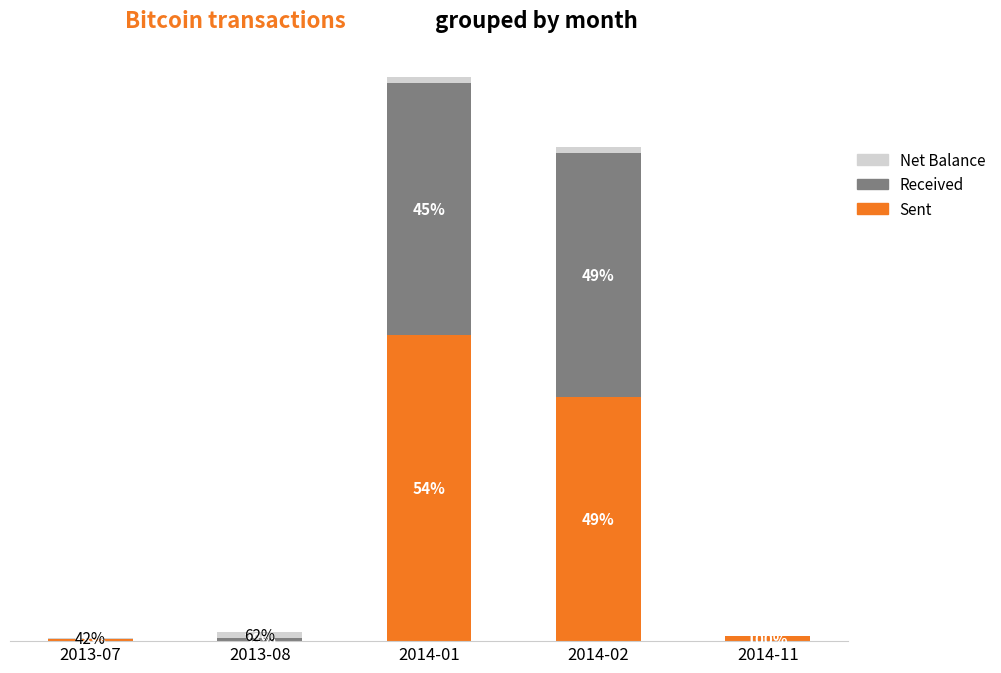

Are the bars grouped side by side (vs. stacked)?

No